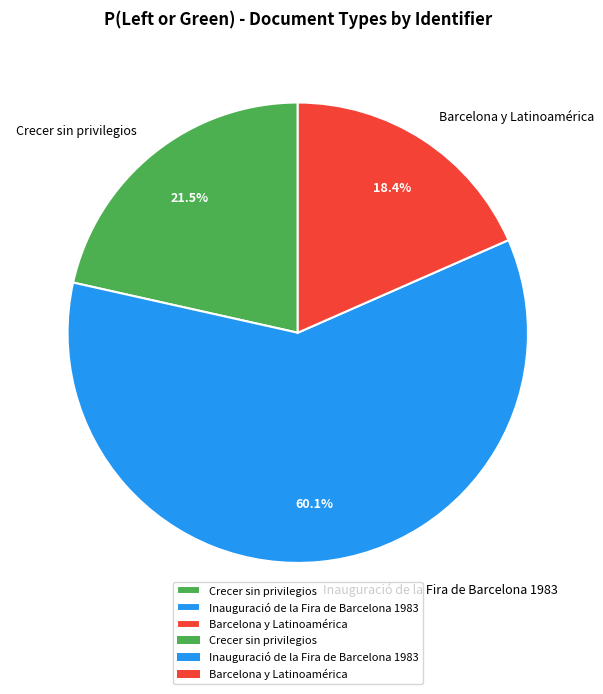

Count the number of slices in the pie.

3